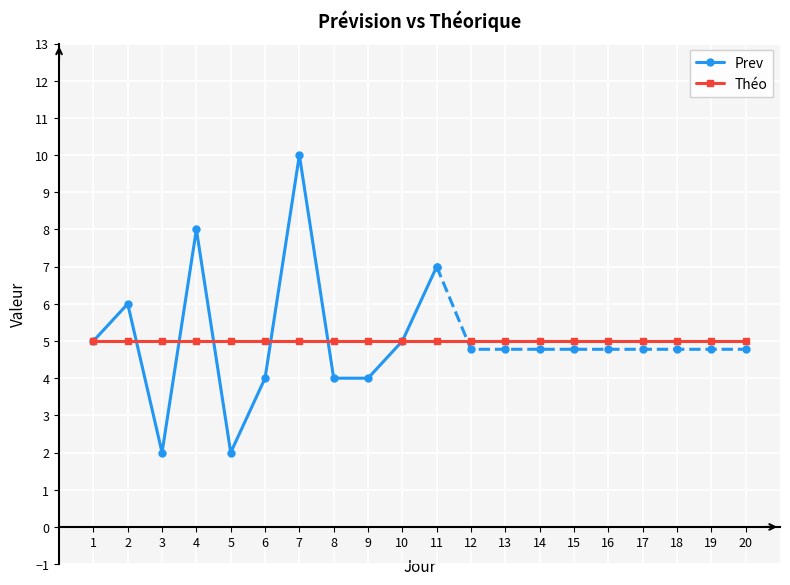

Between 1 and 8, which series saw the biggest shift?

Prev